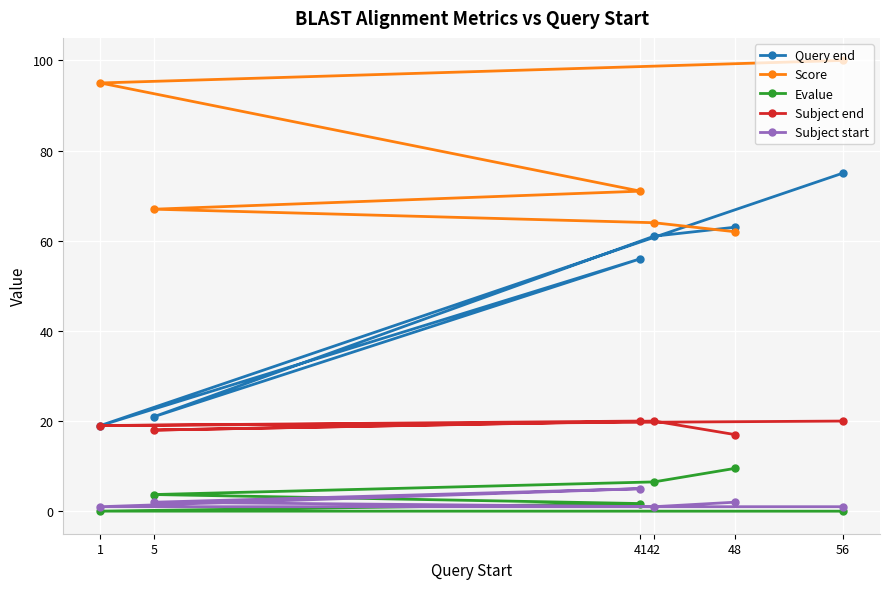

At which category is the sum across all series the highest?

56